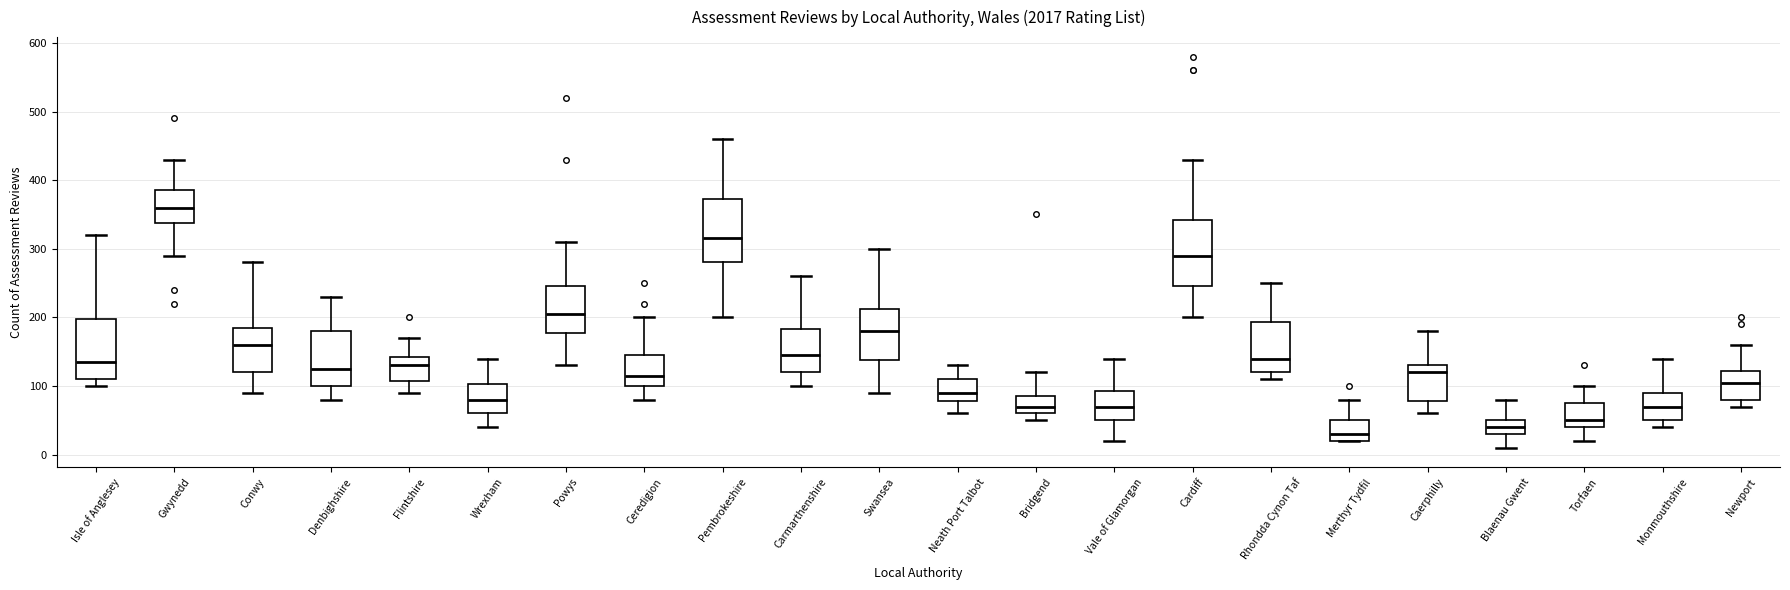

Where does the upper whisker of the box for Bridgend end on the y-axis? The values are not printed on the chart, so give them approximately, as read against the axis.

120